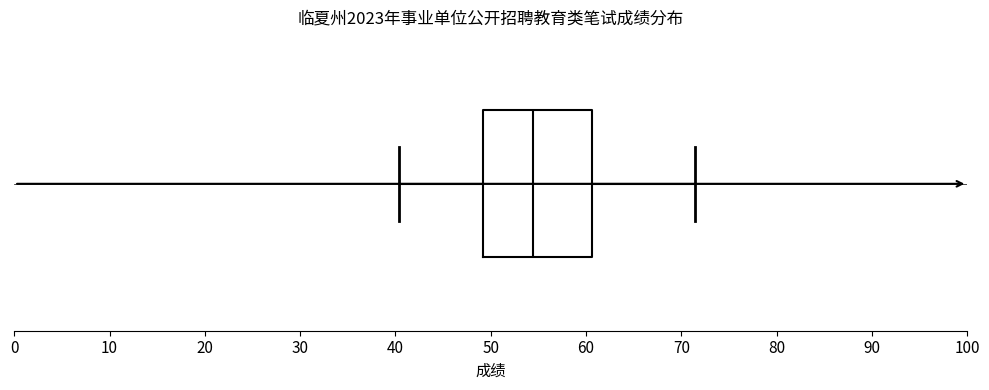

Transcribe this box plot: give where the median line is, the range the box spans, and where the two whiskers end, as read against the x-axis. The values are not printed on the chart, so give them approximately, as read against the axis.

median 54, box 49 to 61, whiskers 40 to 71